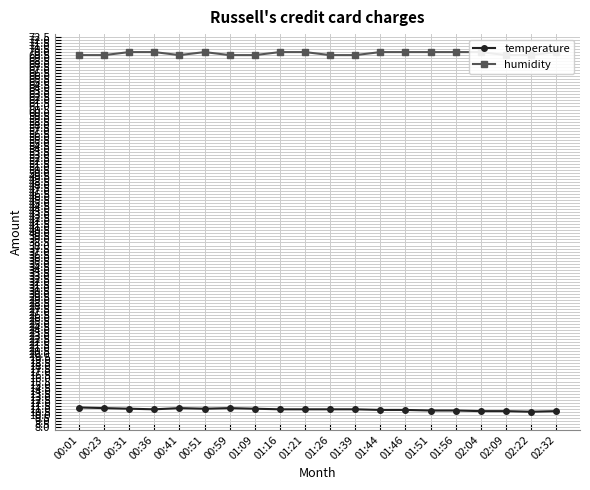

What is the difference between the maximum and second lowest values in the temperature series?

0.6